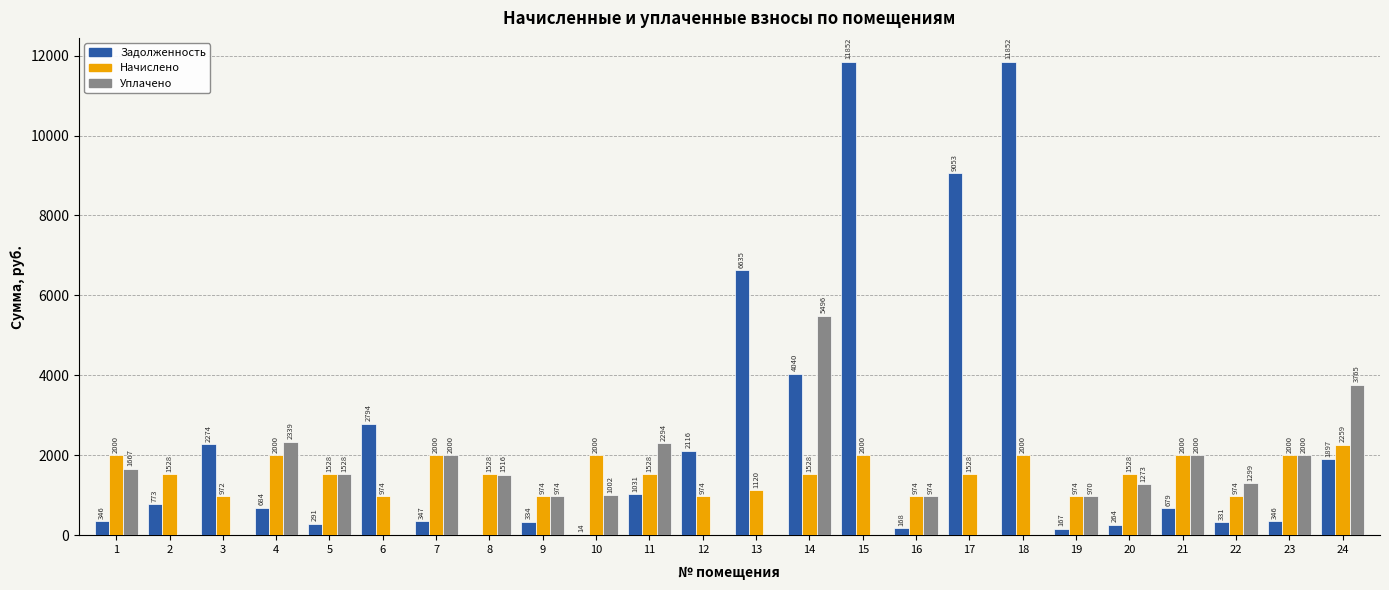

What is the total value across all series at 17?

10580.5